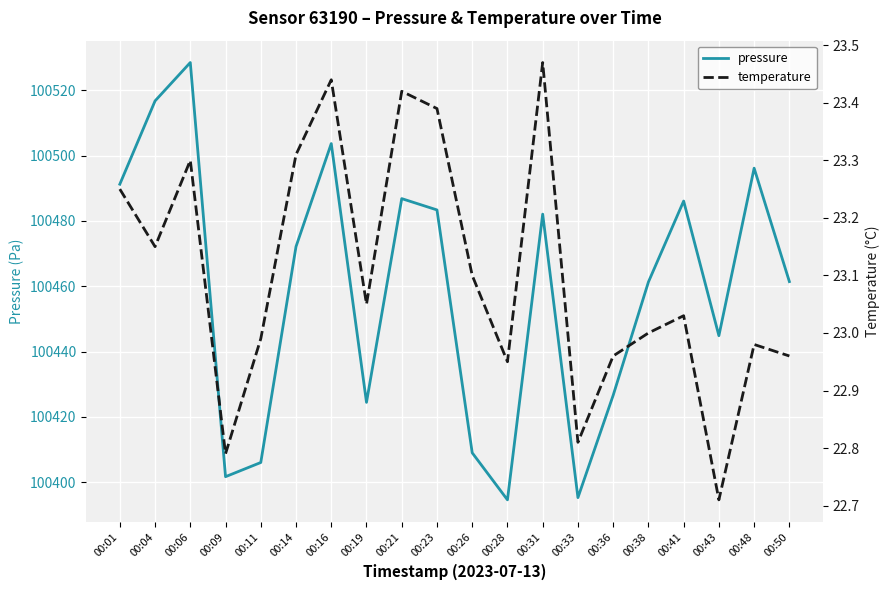

True or false: pressure has a value of 100482.1 at 00:31.

True